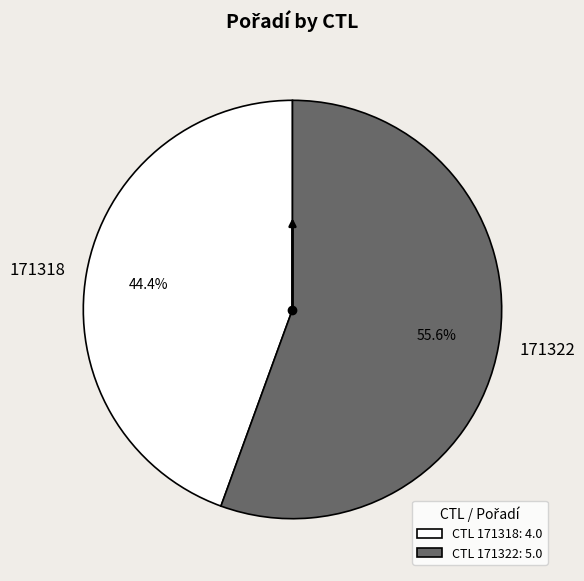

Do 171318 and 171322 together represent more than half of the pie?

Yes